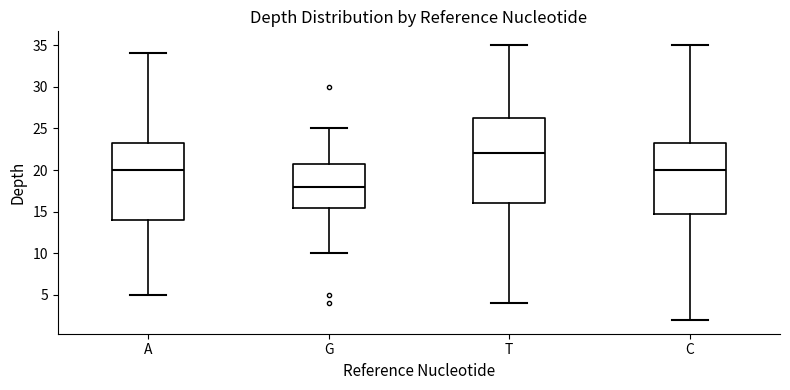

Comparing the boxes themselves (not the whiskers), which one is the tallest?

T